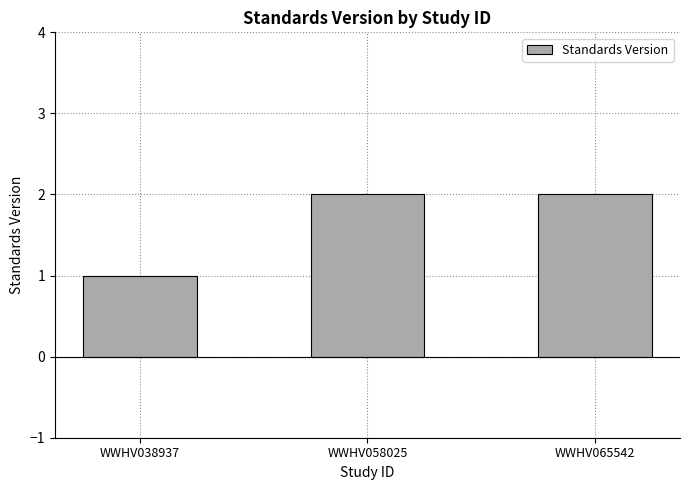

How many distinct data groups are displayed?

1